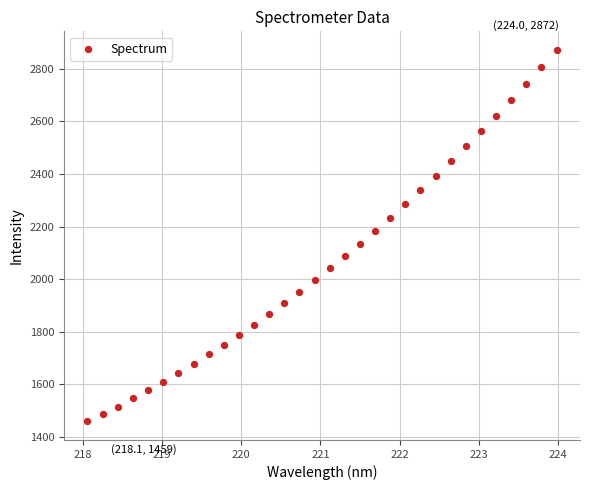

What is the range of Y values (max minus min)?

1413.5